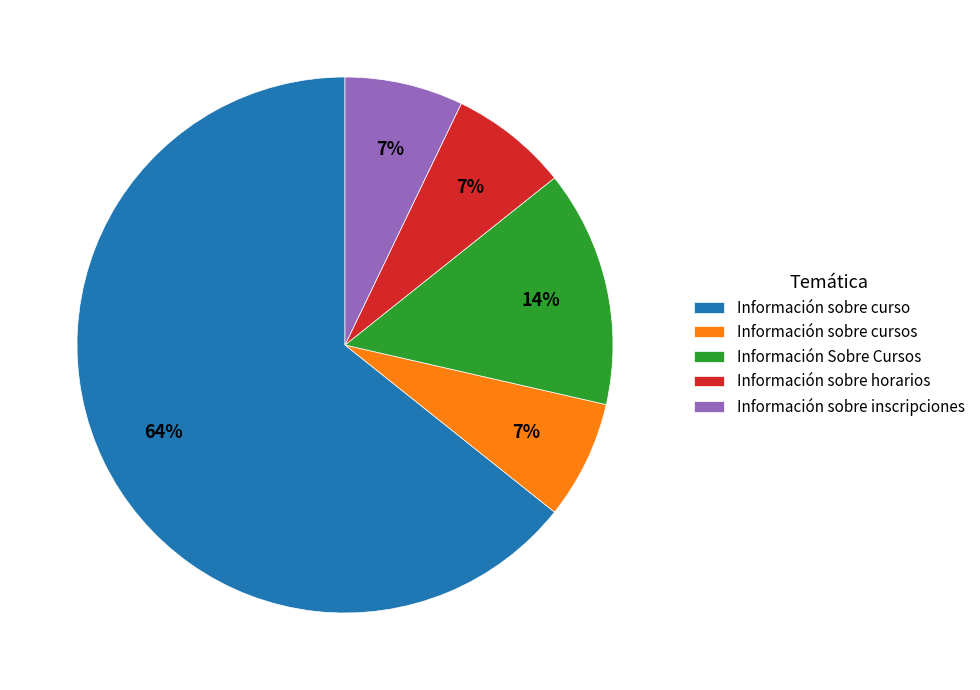

What is the ratio of the value at Información Sobre Cursos to the value at Información sobre horarios?

2.0